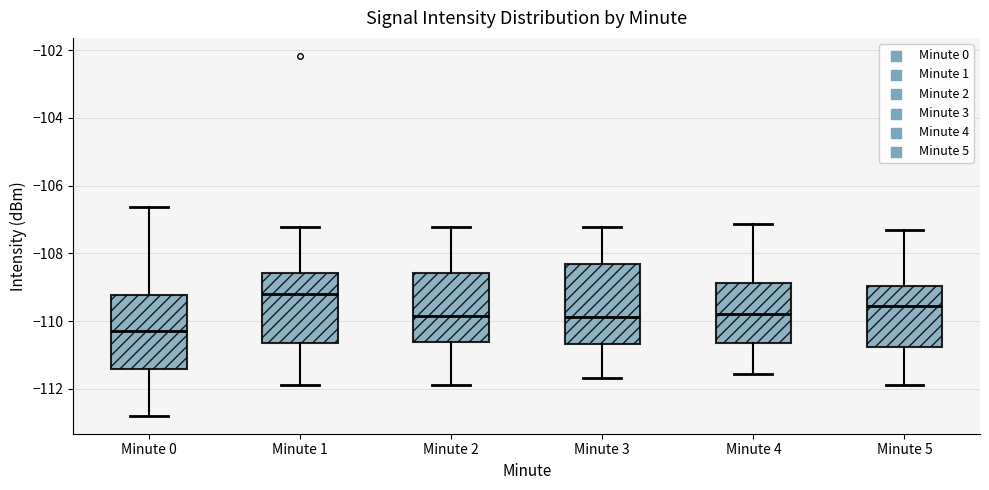

Where is the upper edge of the box for Minute 2 on the y-axis? The values are not printed on the chart, so give them approximately, as read against the axis.

-108.6